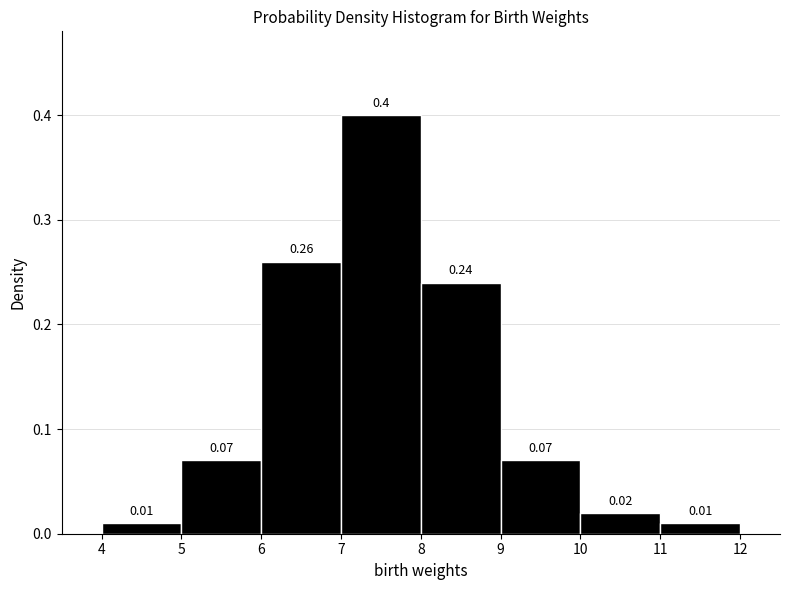

Reading left to right, list every bar in this chart as the range it spans on the x-axis followed by its height.

4 to 5: 0.01
5 to 6: 0.07
6 to 7: 0.26
7 to 8: 0.40
8 to 9: 0.24
9 to 10: 0.07
10 to 11: 0.02
11 to 12: 0.01